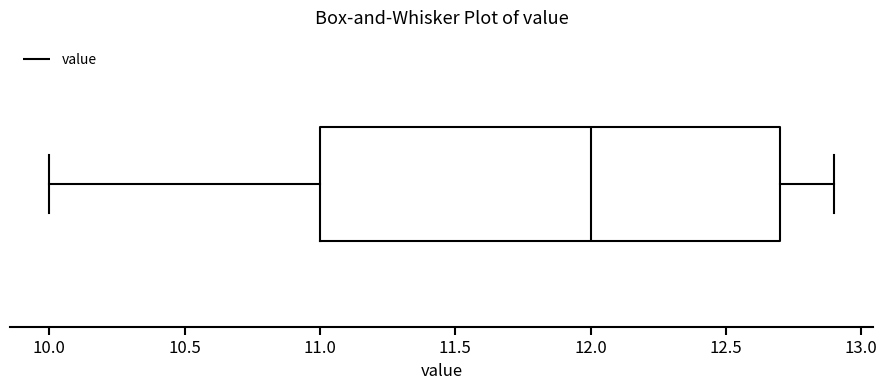

Transcribe this box plot: give where the median line is, the range the box spans, and where the two whiskers end, as read against the x-axis. The values are not printed on the chart, so give them approximately, as read against the axis.

median 12.0, box 11.0 to 12.7, whiskers 10.0 to 12.9